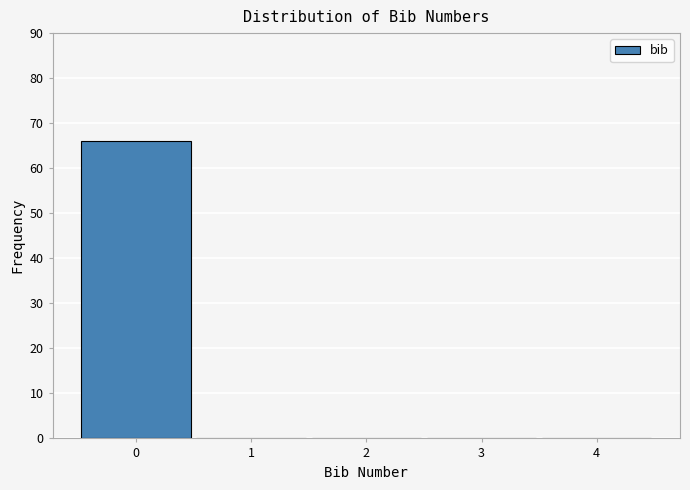

Reading left to right, list every bar in this chart as the range it spans on the x-axis followed by its height. The values are not printed on the chart, so give them approximately, as read against the axis.

-0.5 to 0.5: 66
0.5 to 1.5: 0
1.5 to 2.5: 0
2.5 to 3.5: 0
3.5 to 4.5: 0